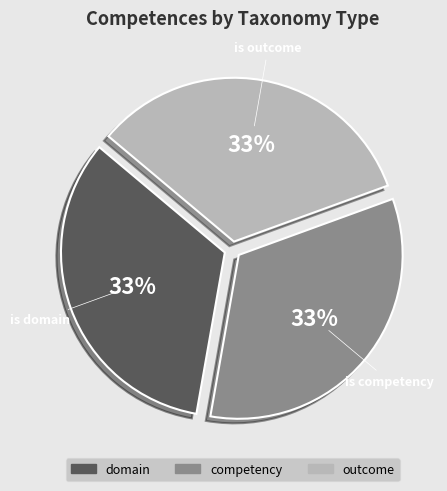

Count the number of slices in the pie.

3